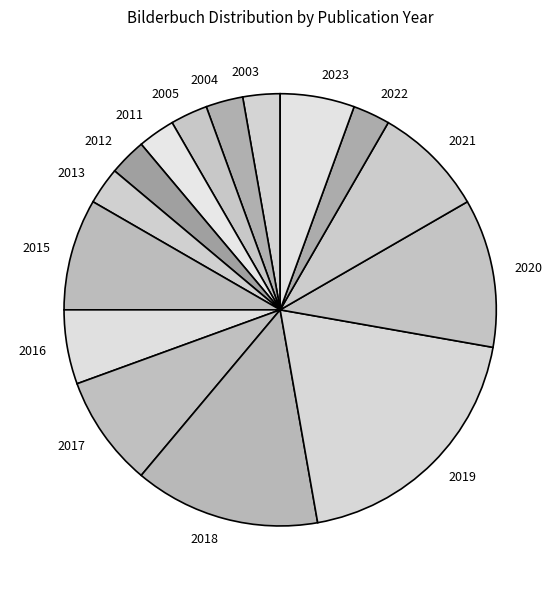

How many slices are in this pie chart?

15